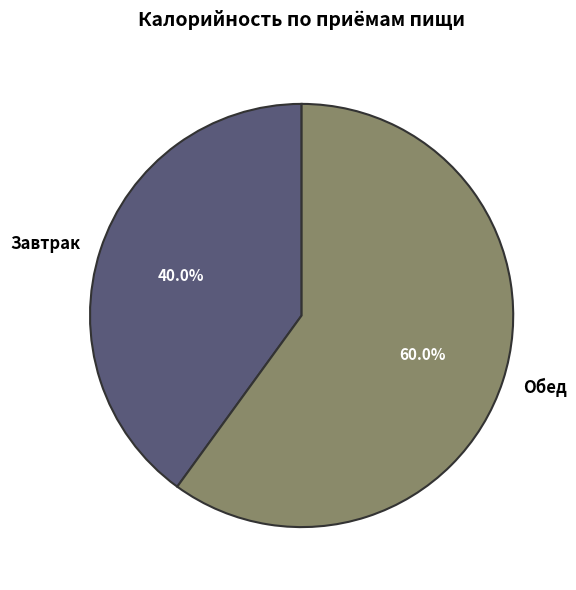

How many slices are in this pie chart?

2